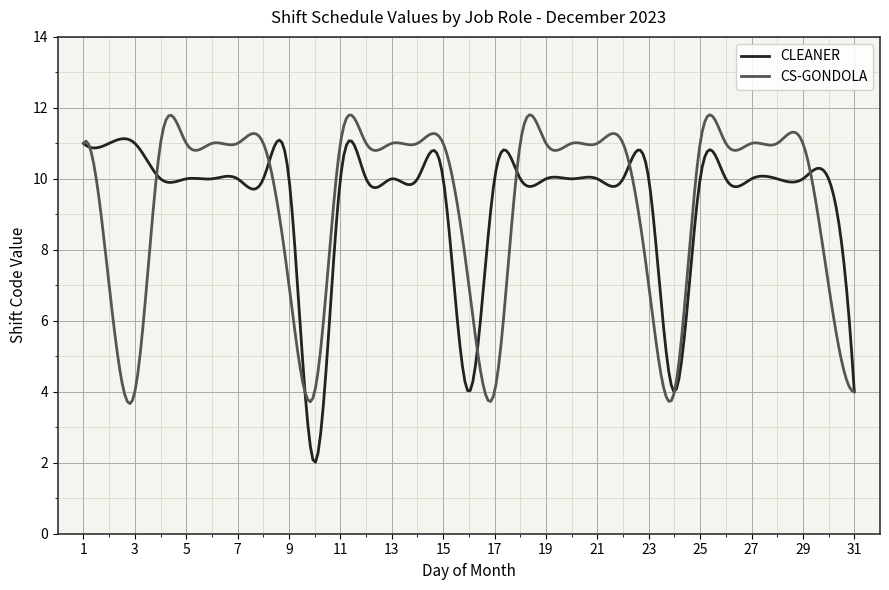

What is the minimum value shown in the chart?

2.0